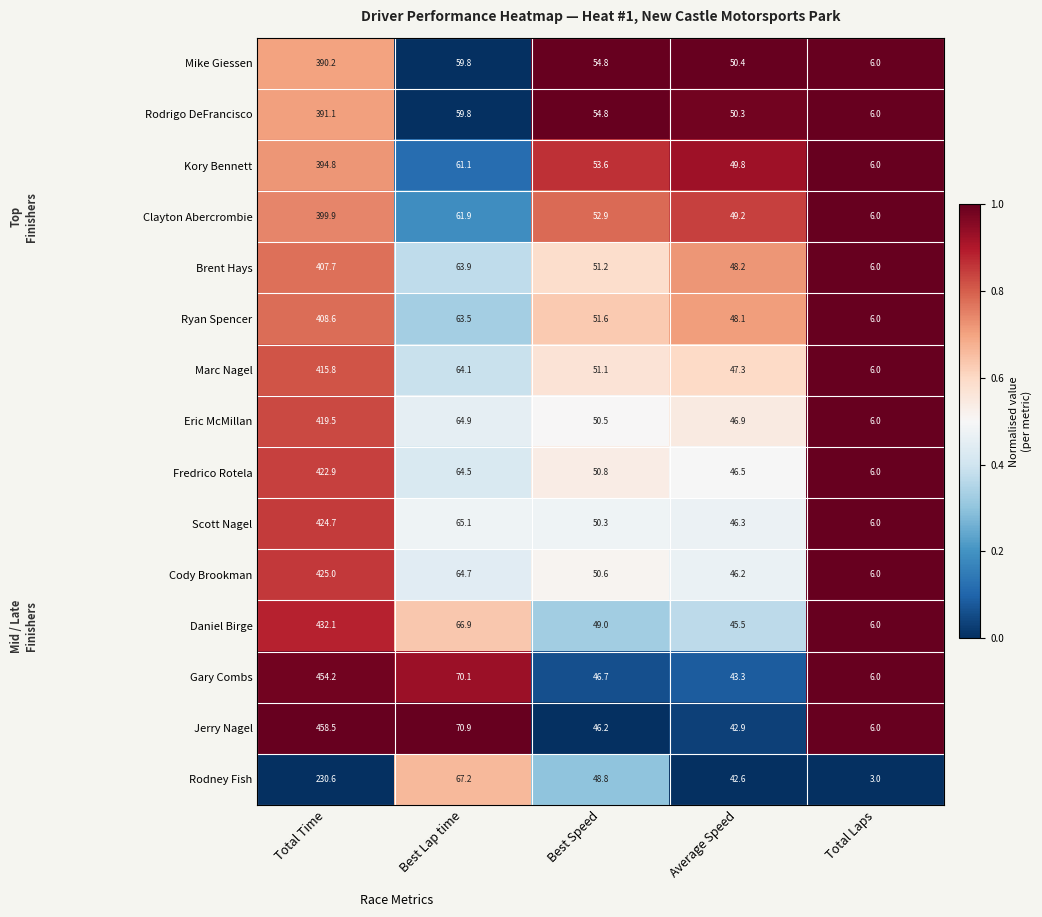

At which label does Rodney Fish first exceed 48?

Total Time